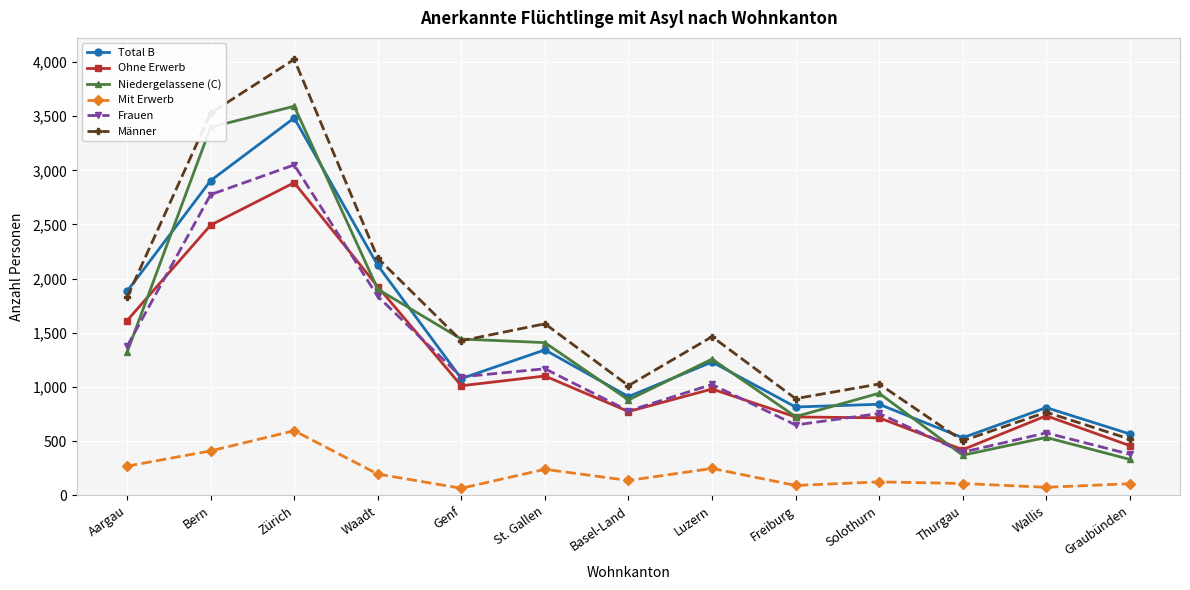

Which series has the widest spread of values?

Männer